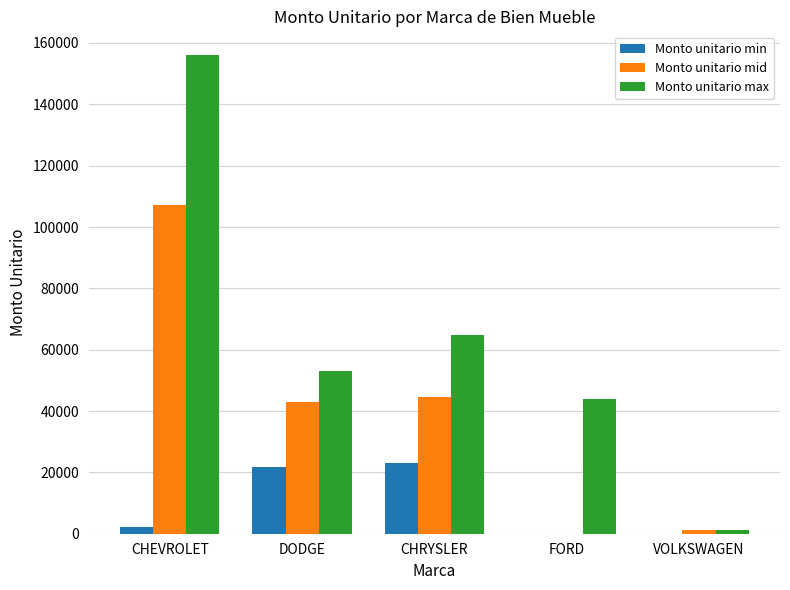

At which label does Monto unitario max reach its peak?

CHEVROLET